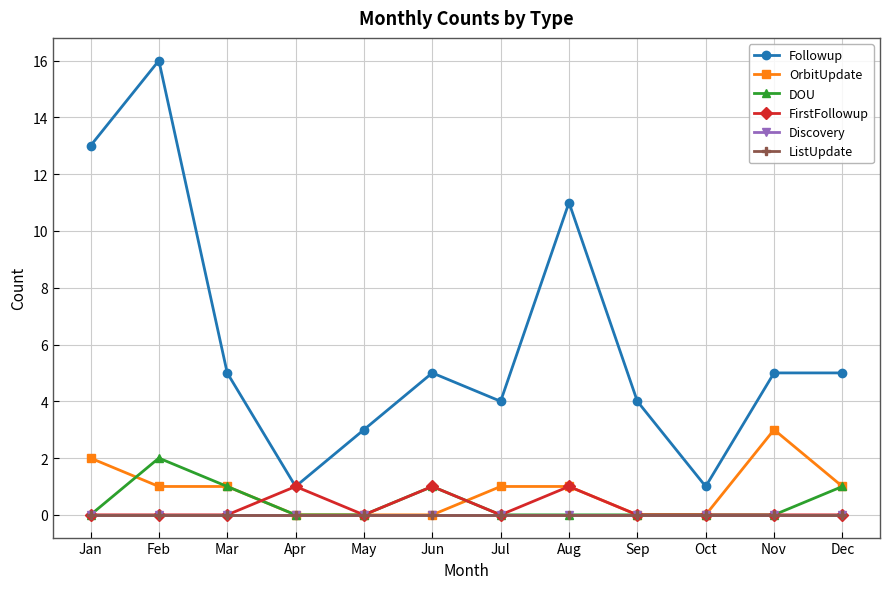

At which category is the sum across all series the highest?

Feb